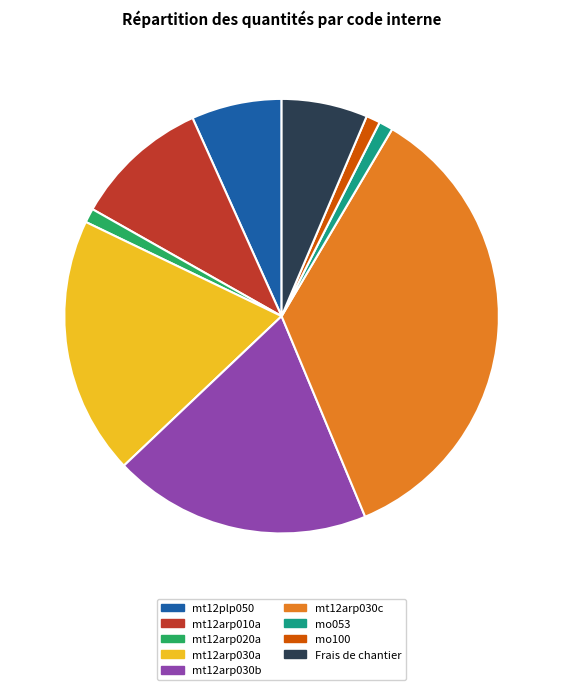

Between mo100 and mt12arp030b, which is larger?

mt12arp030b